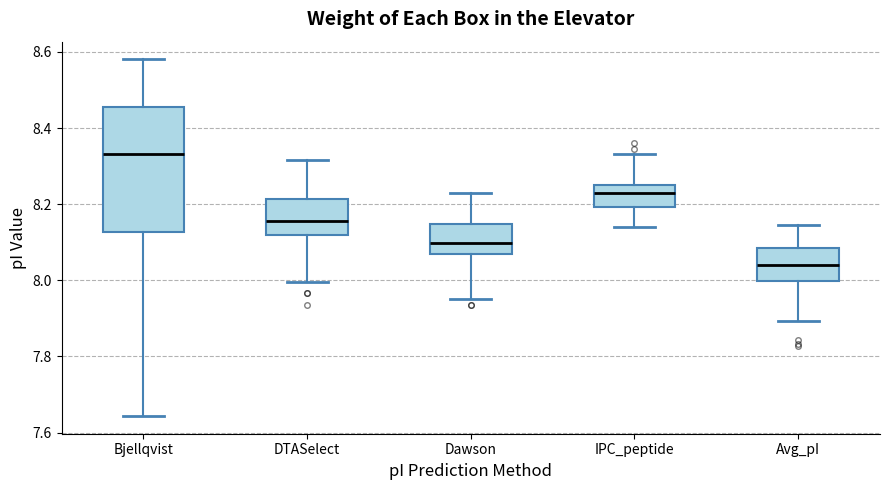

Which box's median line is the lowest?

Avg_pI